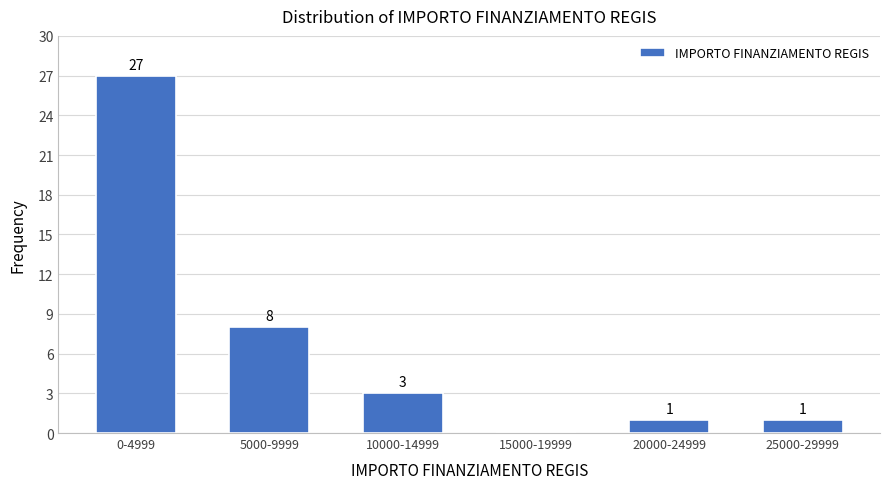

Reading right to left, what are all the values shown in this chart?

25000-29999=1	20000-24999=1	15000-19999=0	10000-14999=3	5000-9999=8	0-4999=27